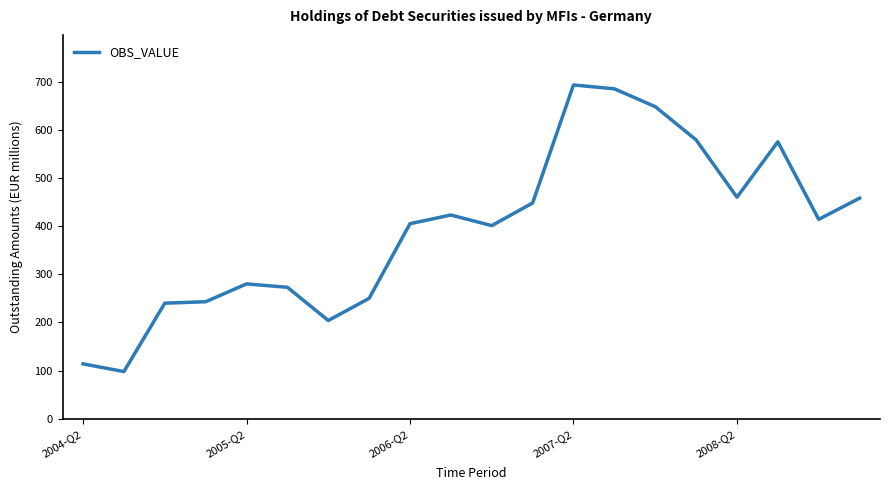

What is the difference between the maximum and minimum values?

595